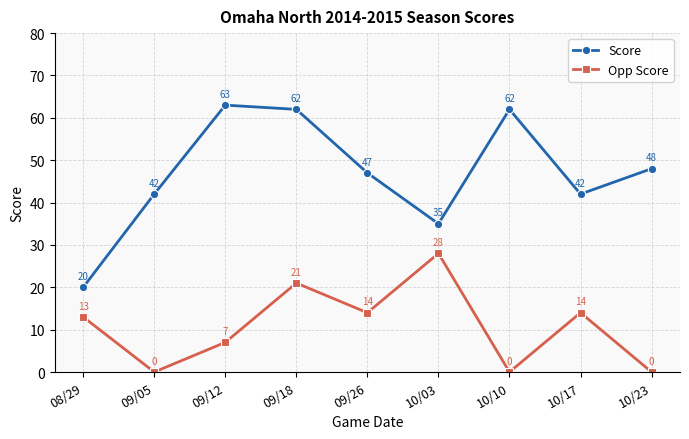

What is the label of the 4th point from the left?

09/18